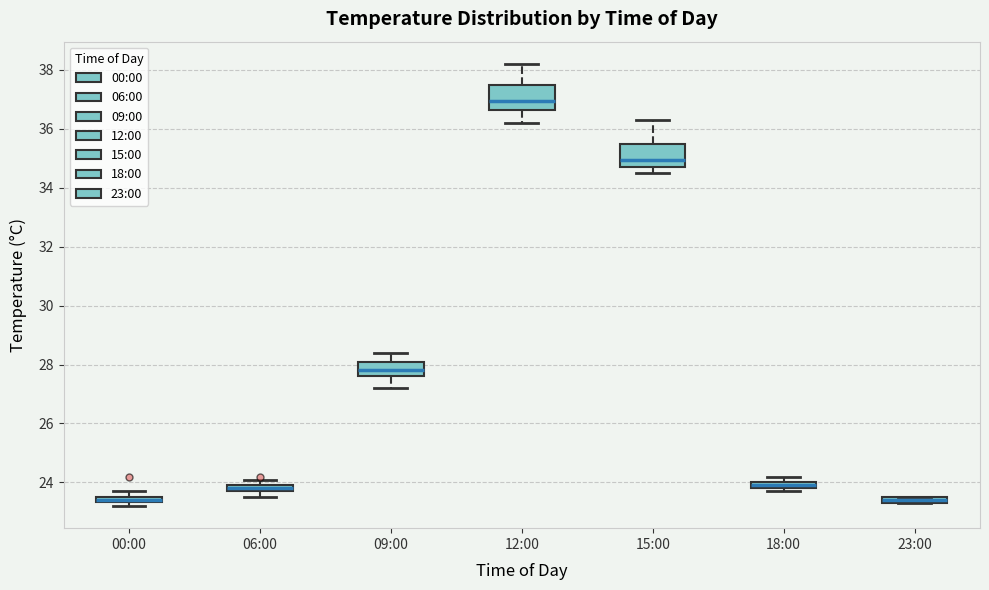

Where does the lower whisker of the box for 15:00 end on the y-axis? The values are not printed on the chart, so give them approximately, as read against the axis.

34.6